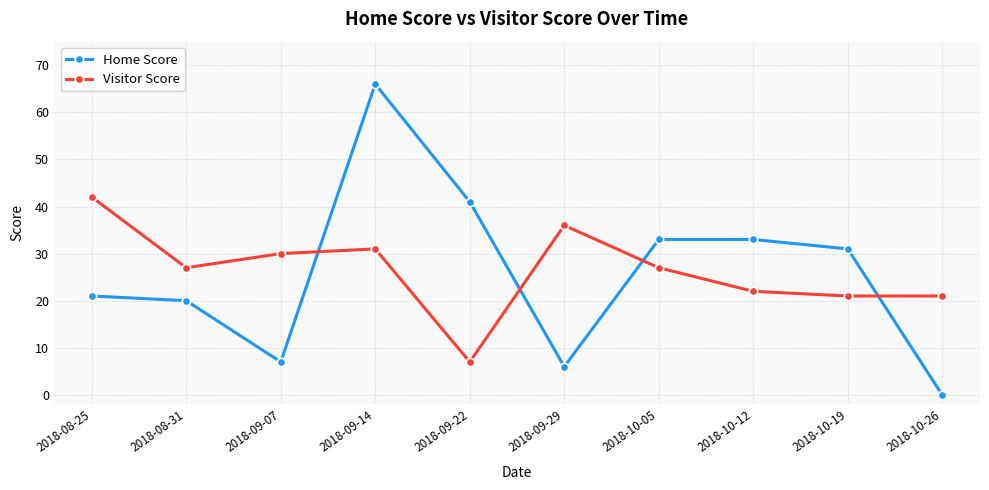

Between which two adjacent categories do Home Score and Visitor Score first intersect?

2018-09-07 and 2018-09-14